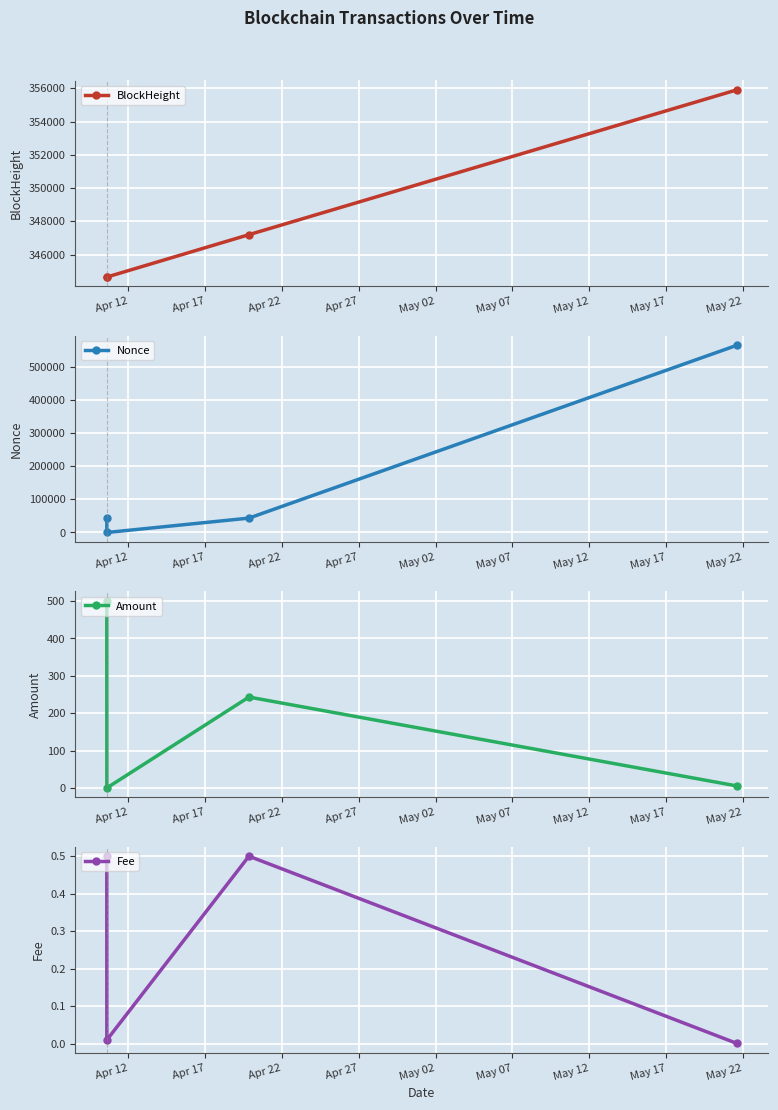

What is the difference between the second highest and second lowest values in the Amount series?

237.8